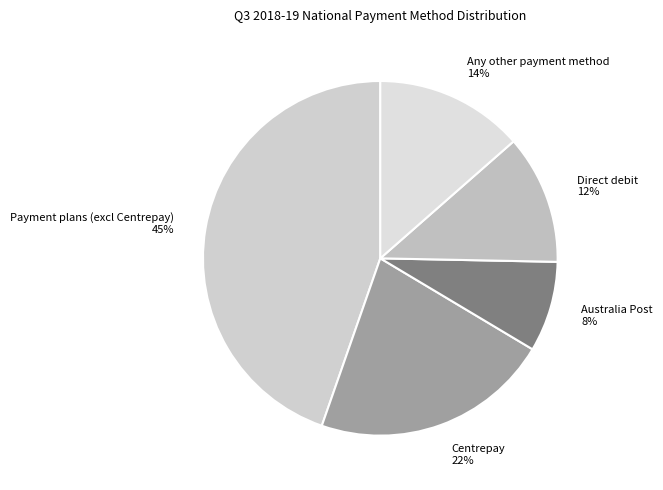

The Payment plans (excl Centrepay) 45% slice represents 39% of the pie. True or false?

False